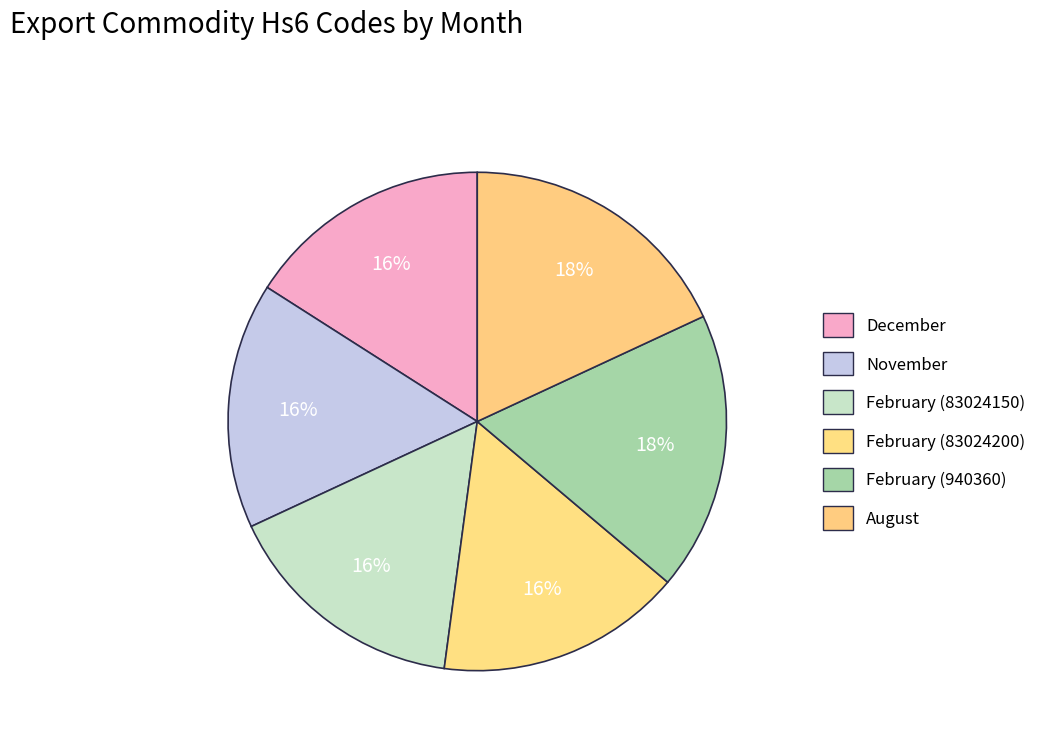

What percentage is the February (83024200) slice, to the nearest percent?

16%